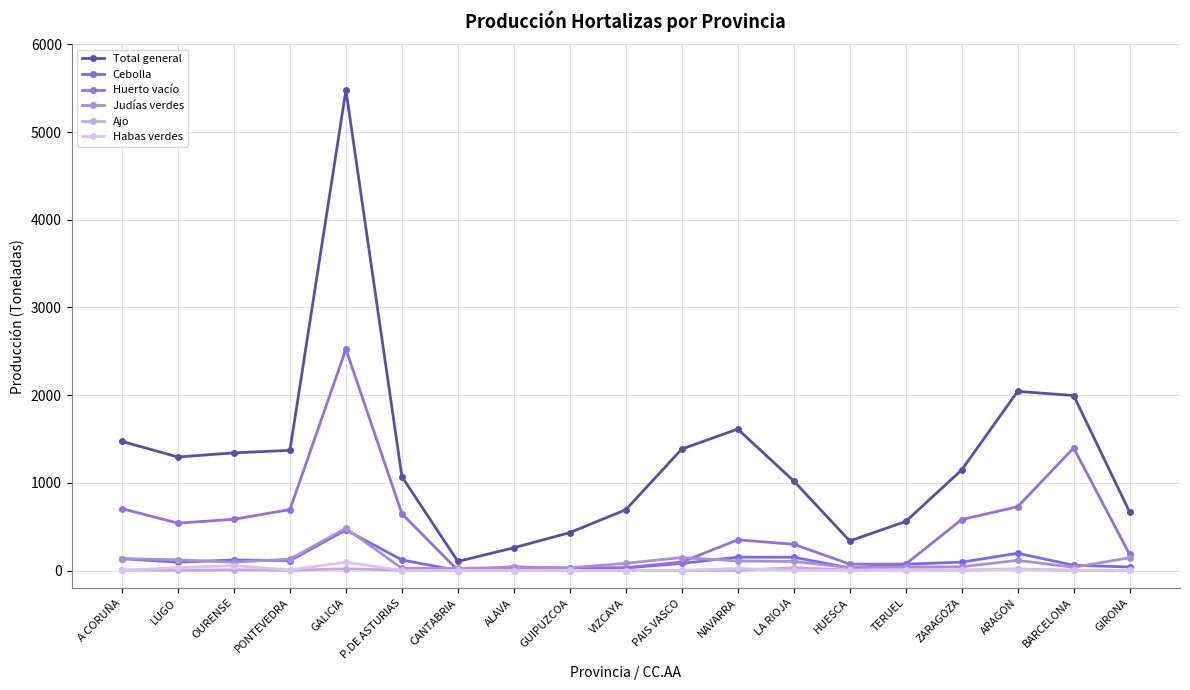

How many interior local peaks does the Habas verdes series have?

6